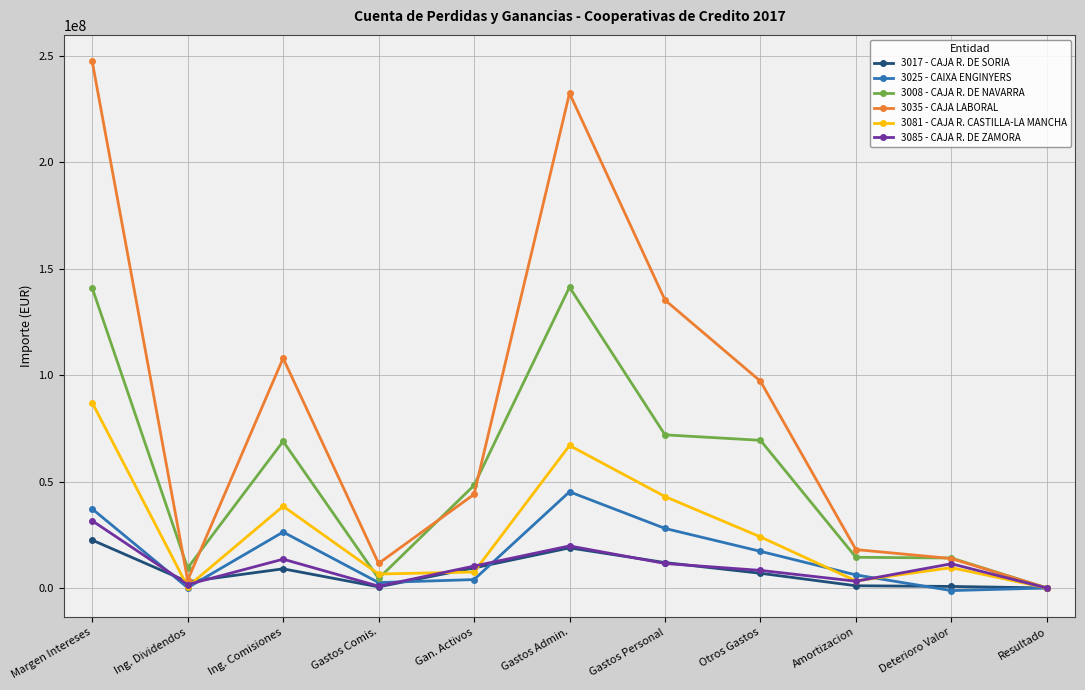

How many values in the 3085 - CAJA R. DE ZAMORA series exceed 10269599?

6